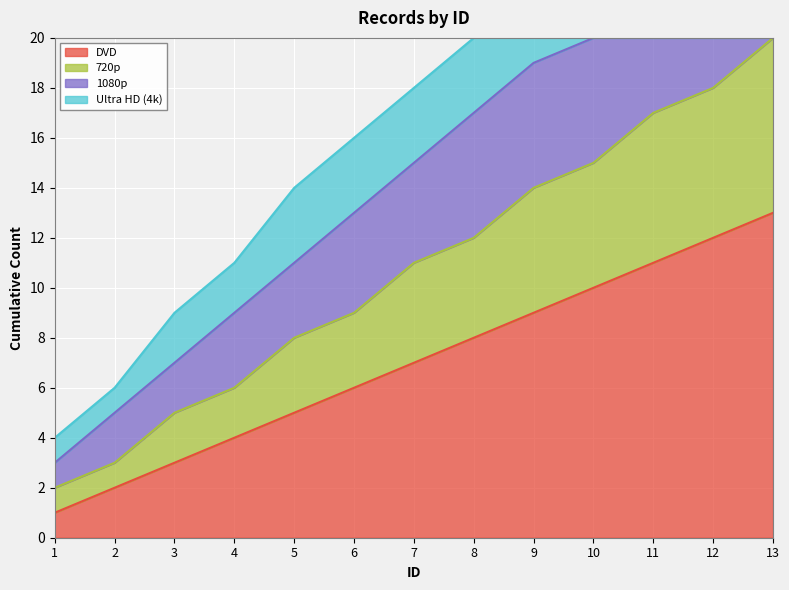

What is the difference between the maximum and minimum values in the Ultra HD (4k) series?

16